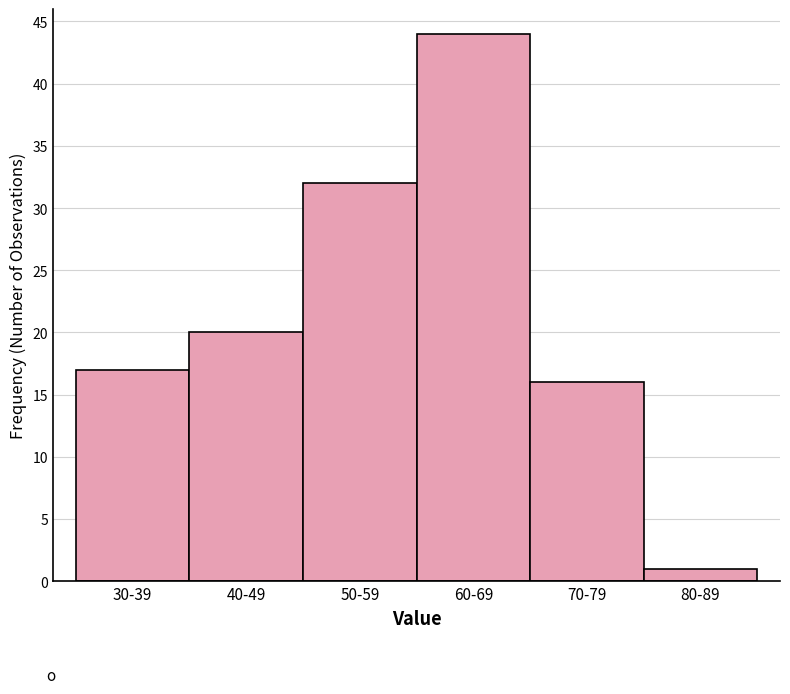

Reading right to left, transcribe all the data shown in this chart.

1	16	44	32	20	17